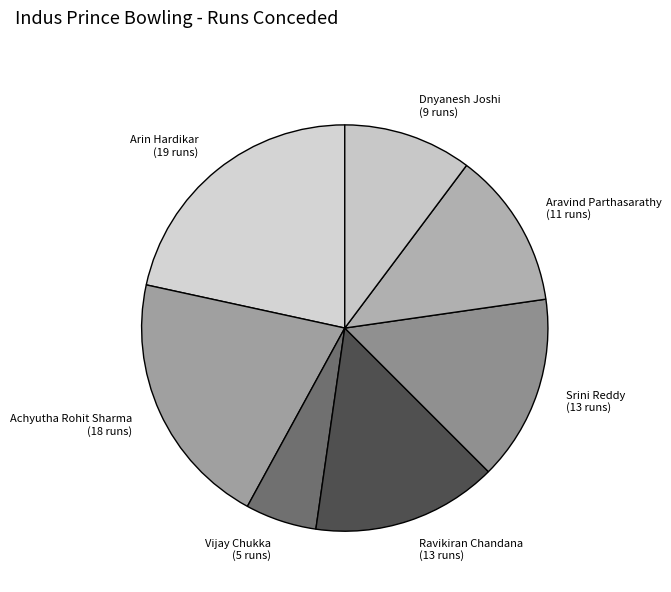

What is the smallest slice in the pie chart?

Vijay Chukka